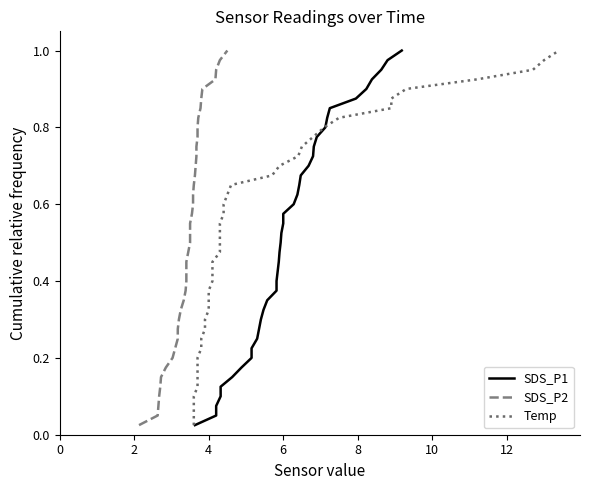

Does the chart have visible grid lines?

No